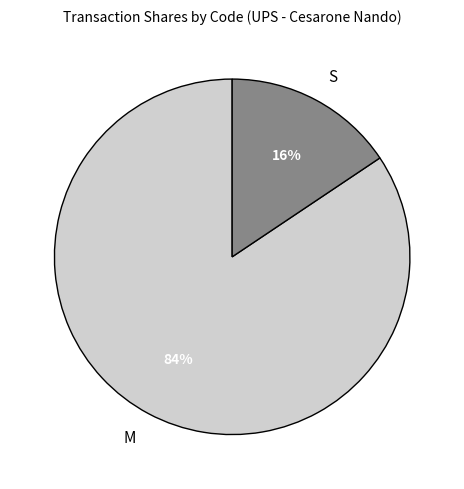

Combined, do M and S account for over 50%?

Yes